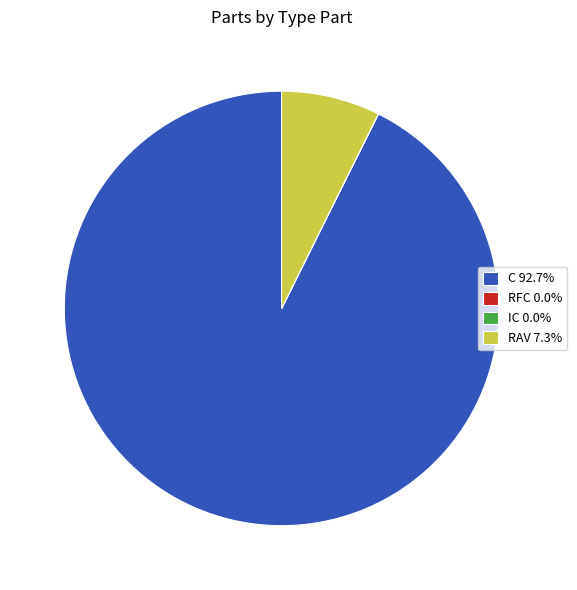

Combined, do C 92.7% and RAV 7.3% account for over 50%?

Yes